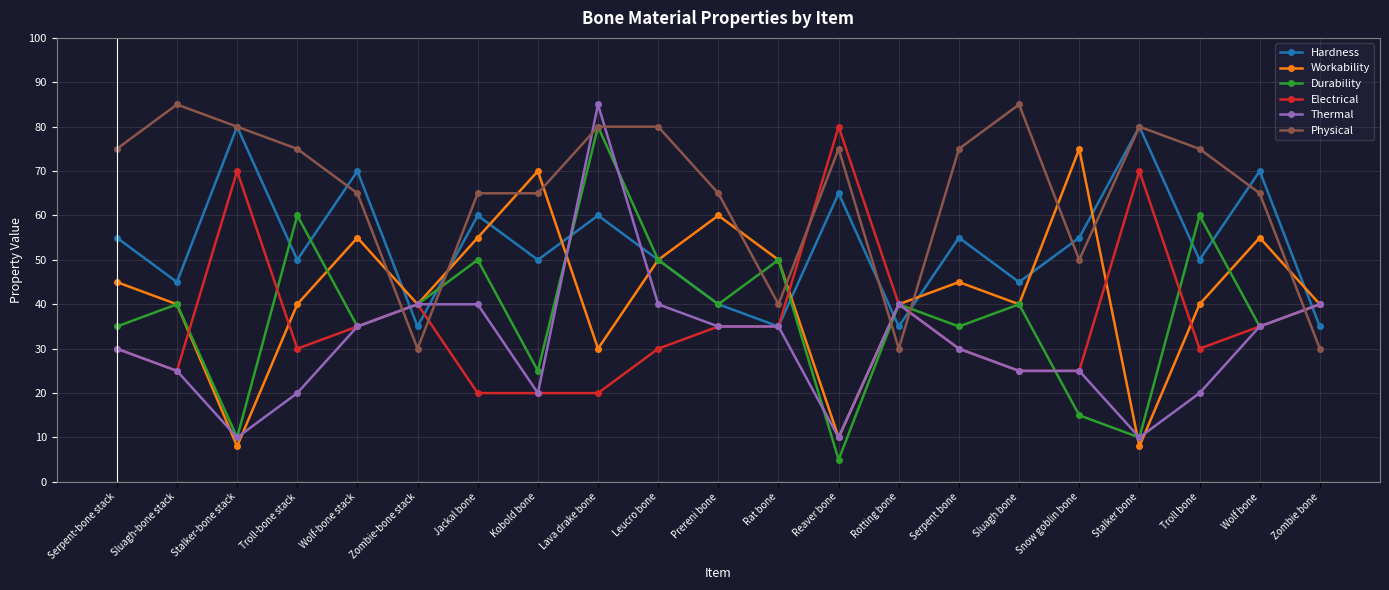

Count the number of categories in the chart.

21